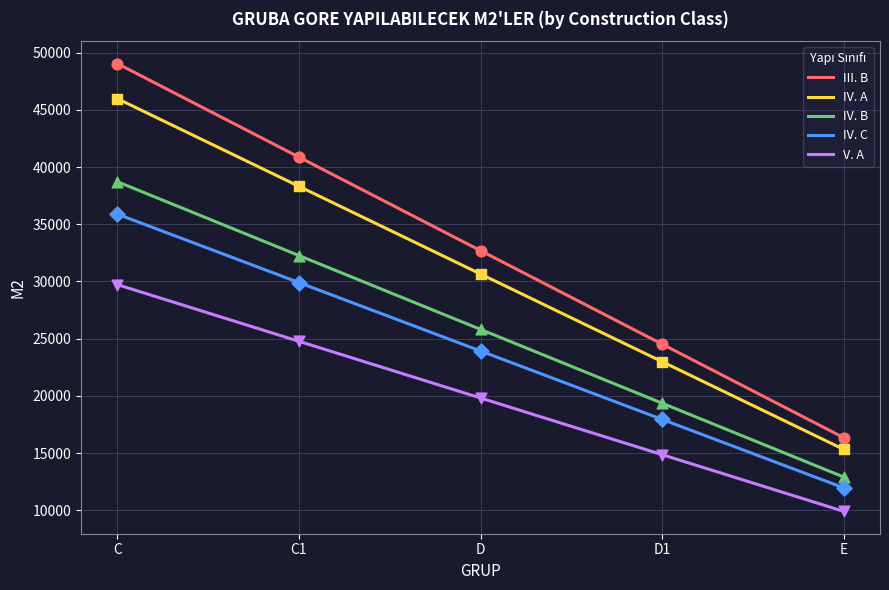

Which series contains the highest Y value?

III. B